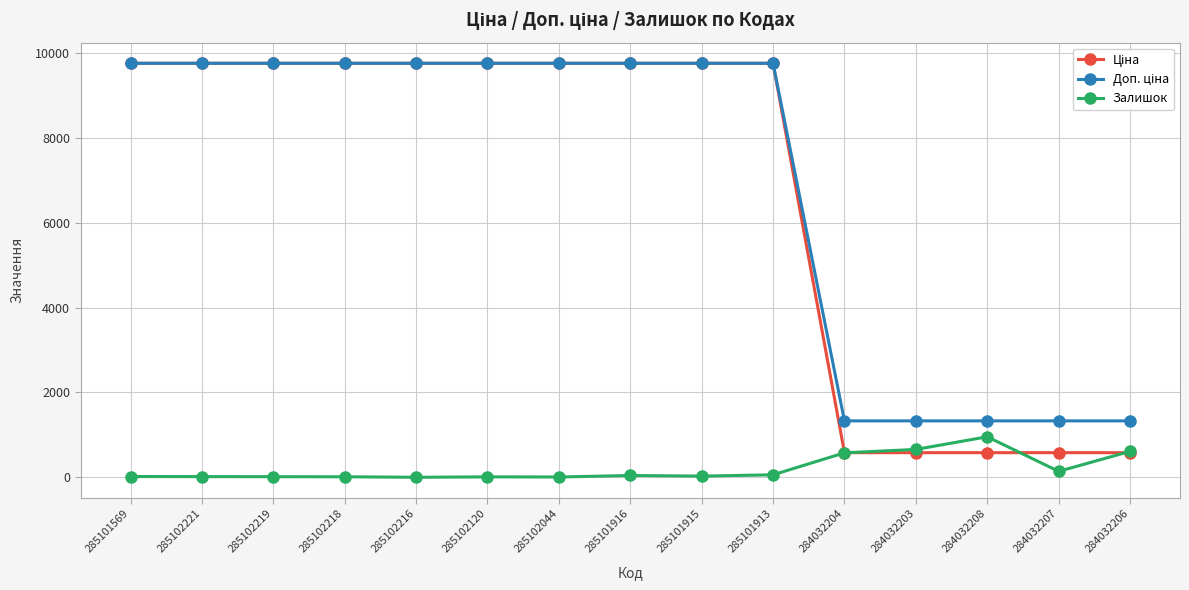

The Залишок series shows 453.8 at 285102216. True or false?

False